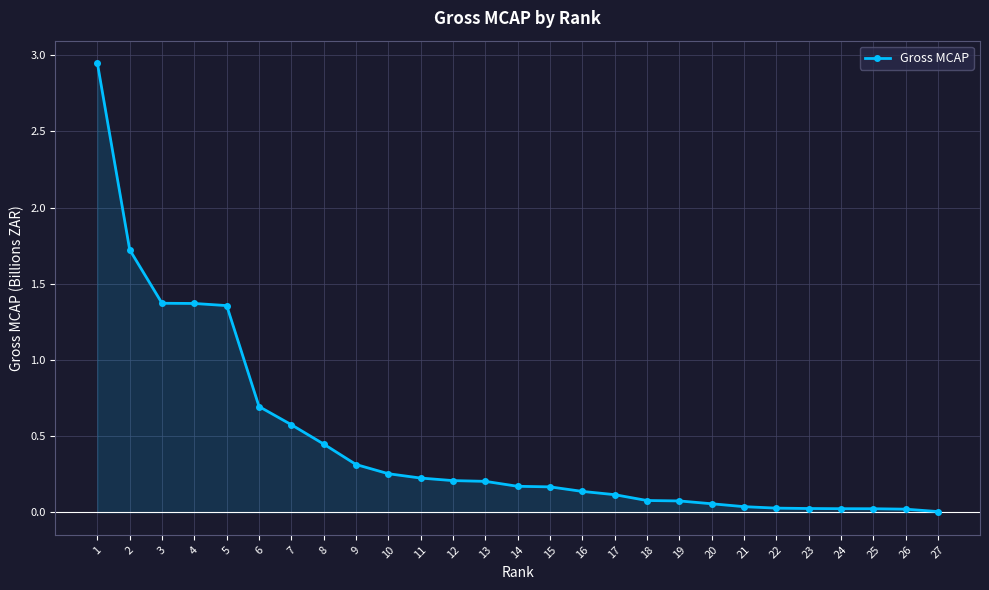

What is the sum of all values?

12.7